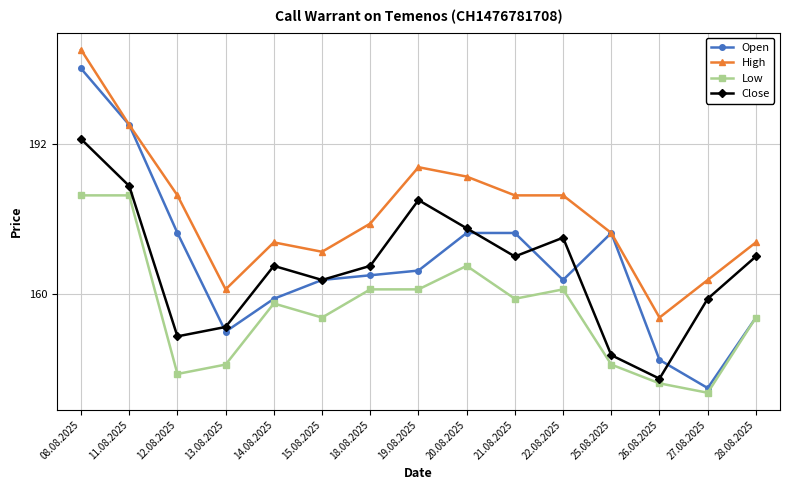

How many values in the Open series are below 164?

7